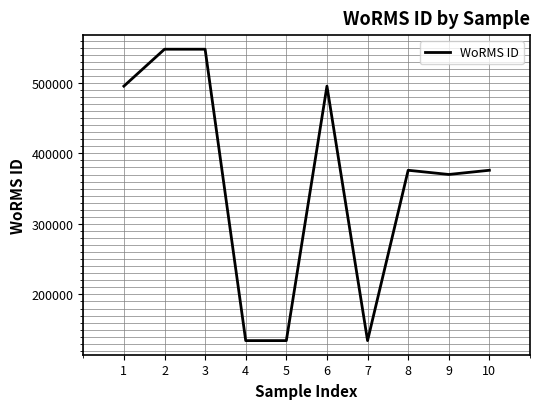

What is the difference between the values at 10 and 4?

241544